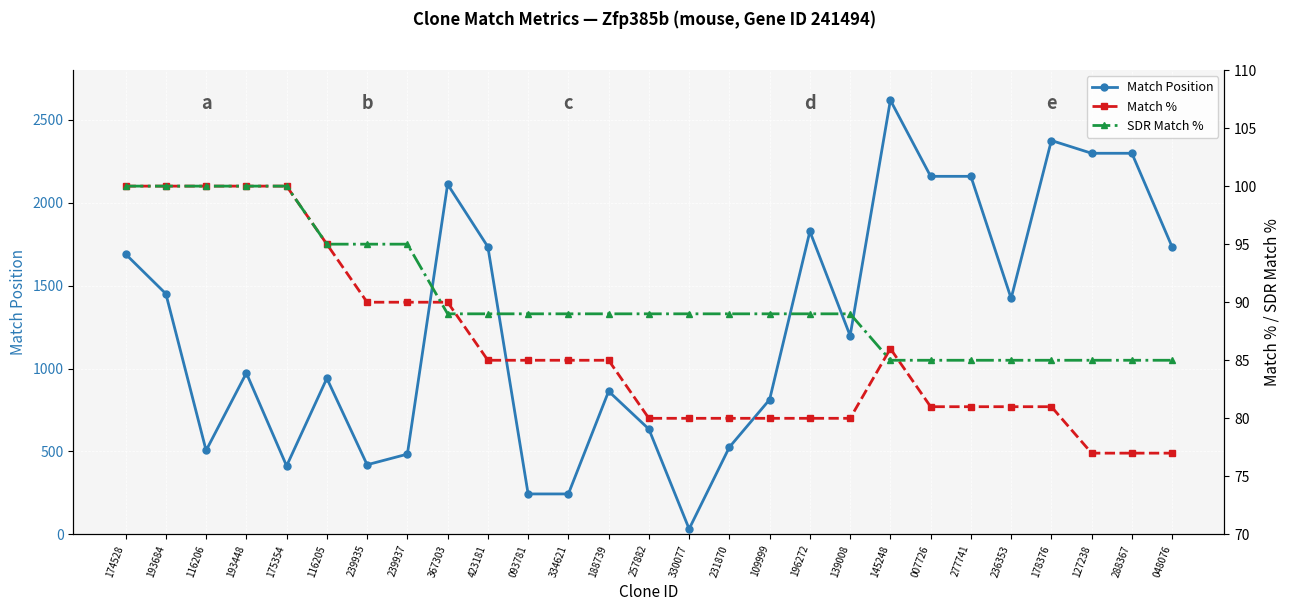

What is the difference between the maximum and second lowest values in the Match % series?

23